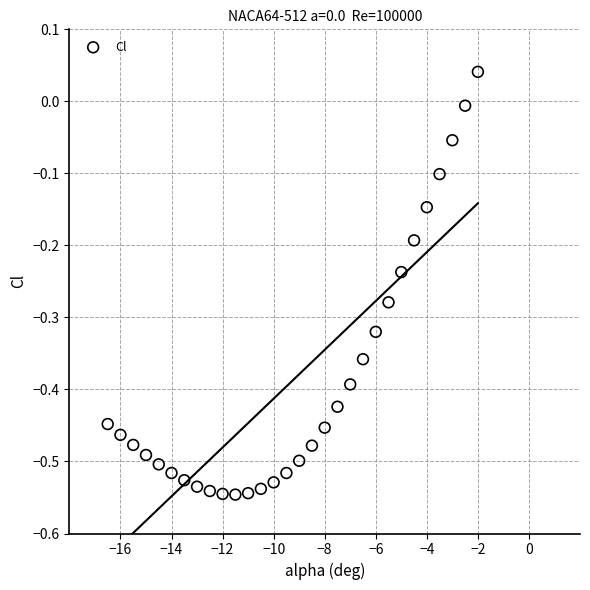

What is the range of X values (max minus min)?

14.5